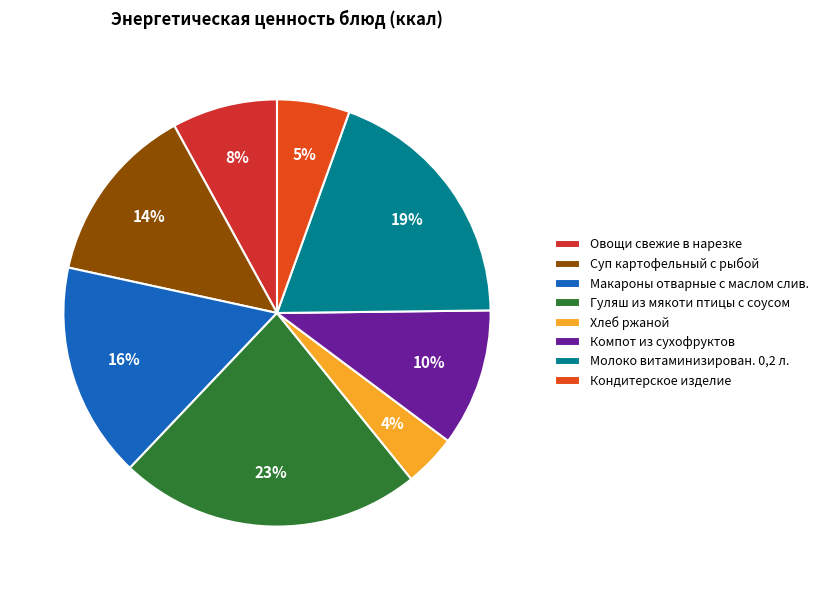

To the nearest percent, what is the difference between the Кондитерское изделие and Макароны отварные с маслом слив. slice percentages?

11%